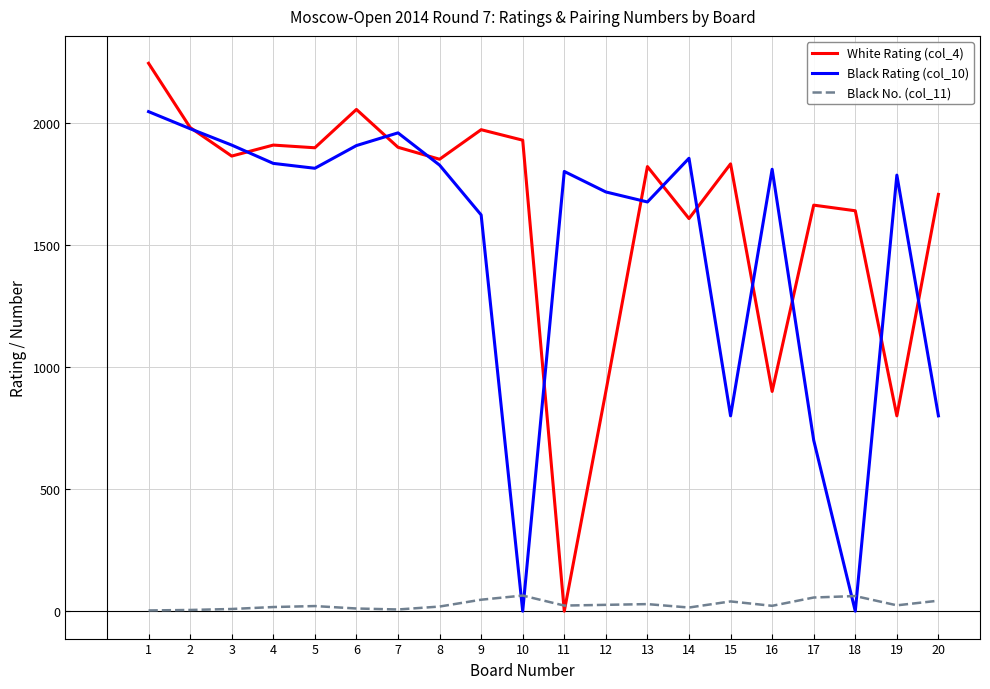

The value of White Rating (col_4) at 4 is 1909. True or false?

True